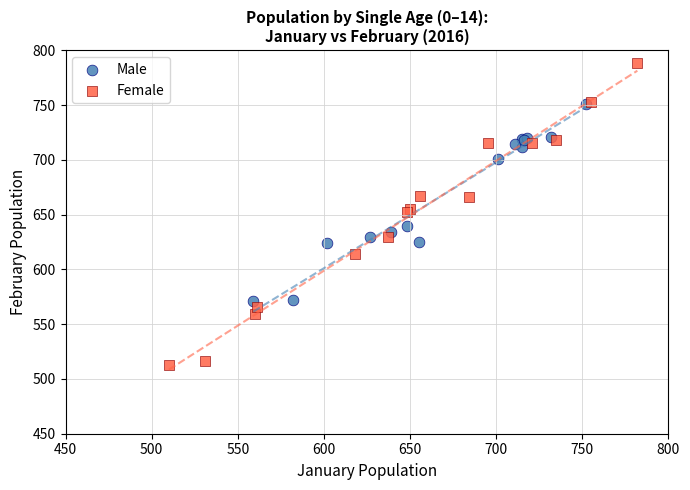

Which series reaches the minimum Y coordinate?

Female